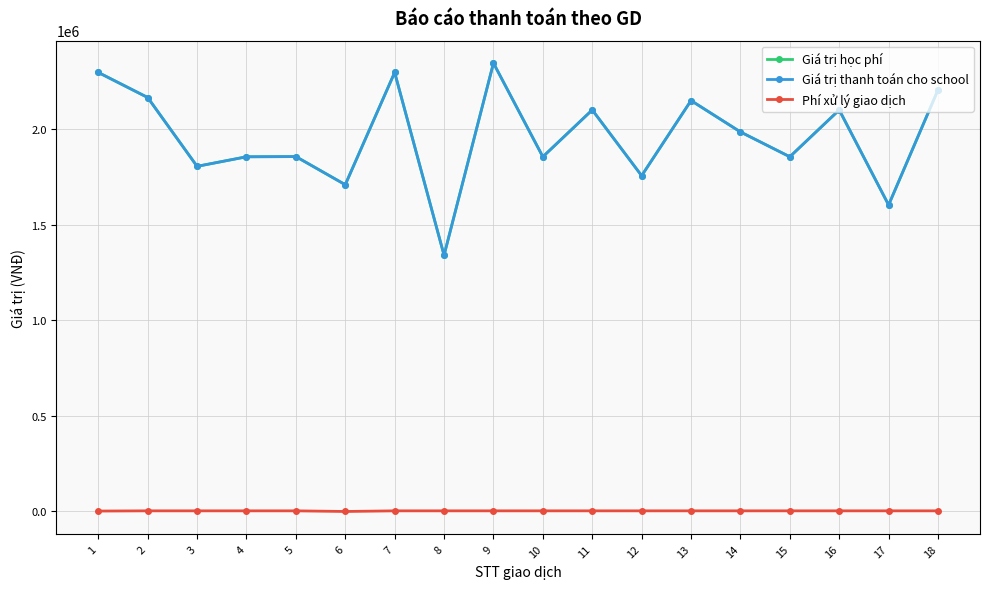

Reading left to right, what are all the values shown in this chart?

Giá trị học phí: 1=2296000	2=2165000	3=1805000	4=1855000	5=1856000	6=1709000	7=2296000	8=1340000	9=2345000	10=1855000	11=2100000	12=1756000	13=2149000	14=1985000	15=1855000	16=2100000	17=1603000	18=2205000
Giá trị thanh toán cho school: 1=2296000	2=2165000	3=1805000	4=1855000	5=1856000	6=1709000	7=2296000	8=1340000	9=2345000	10=1855000	11=2100000	12=1756000	13=2149000	14=1985000	15=1855000	16=2100000	17=1603000	18=2205000
Phí xử lý giao dịch: 1=2200	2=3300	3=3300	4=3300	5=3300	6=0	7=3300	8=3300	9=3300	10=3300	11=3300	12=3300	13=3300	14=3300	15=3300	16=3300	17=3300	18=3300